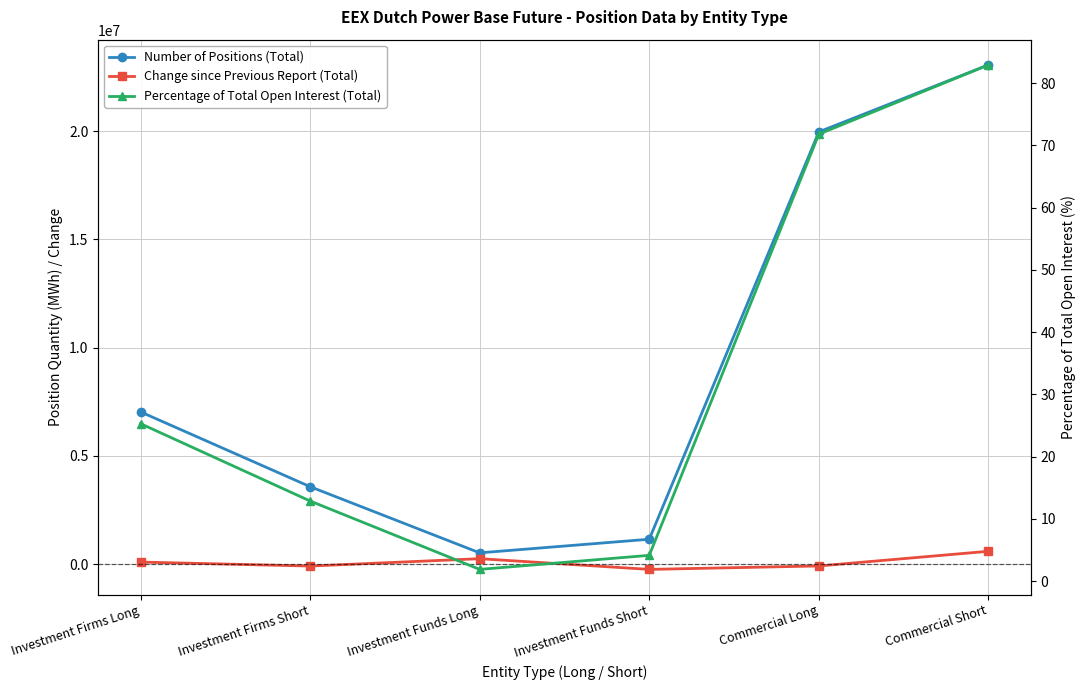

The value of Percentage of Total Open Interest (Total) at Investment Funds Short is 5.7. True or false?

False